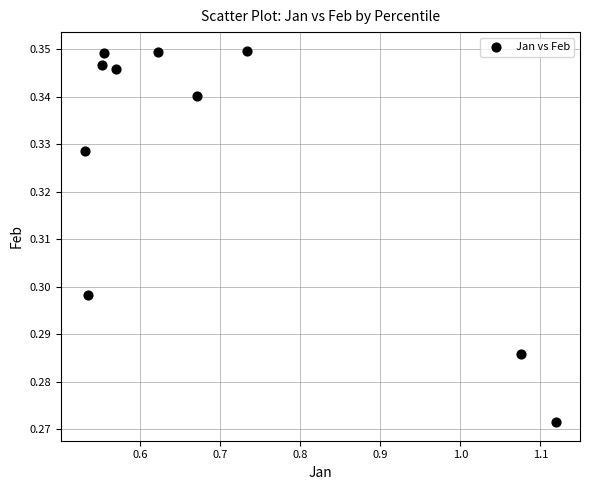

What is the average X value?

0.7